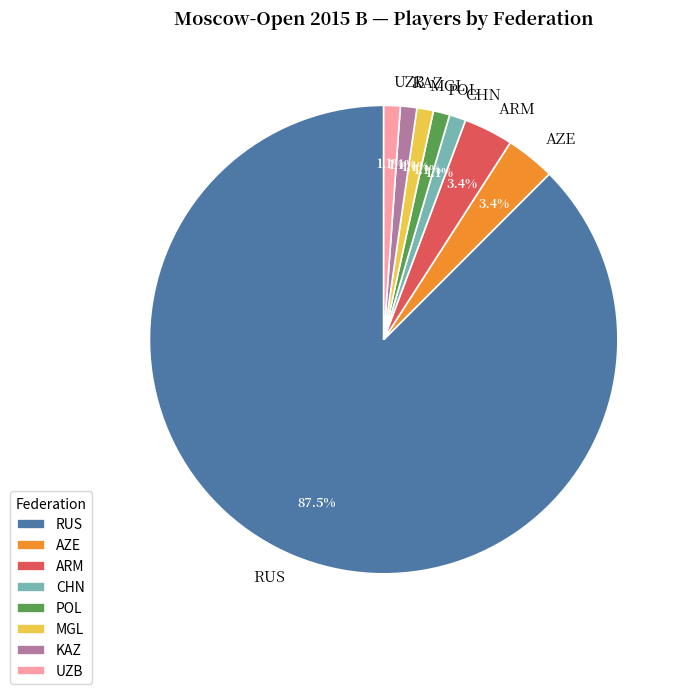

What is the ratio of the value at KAZ to the value at AZE?

0.3